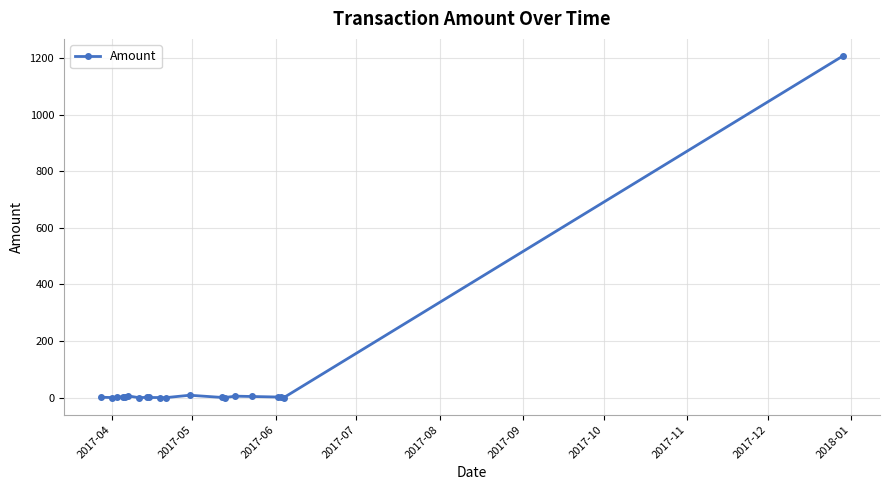

What is the greatest value displayed?

1207.5